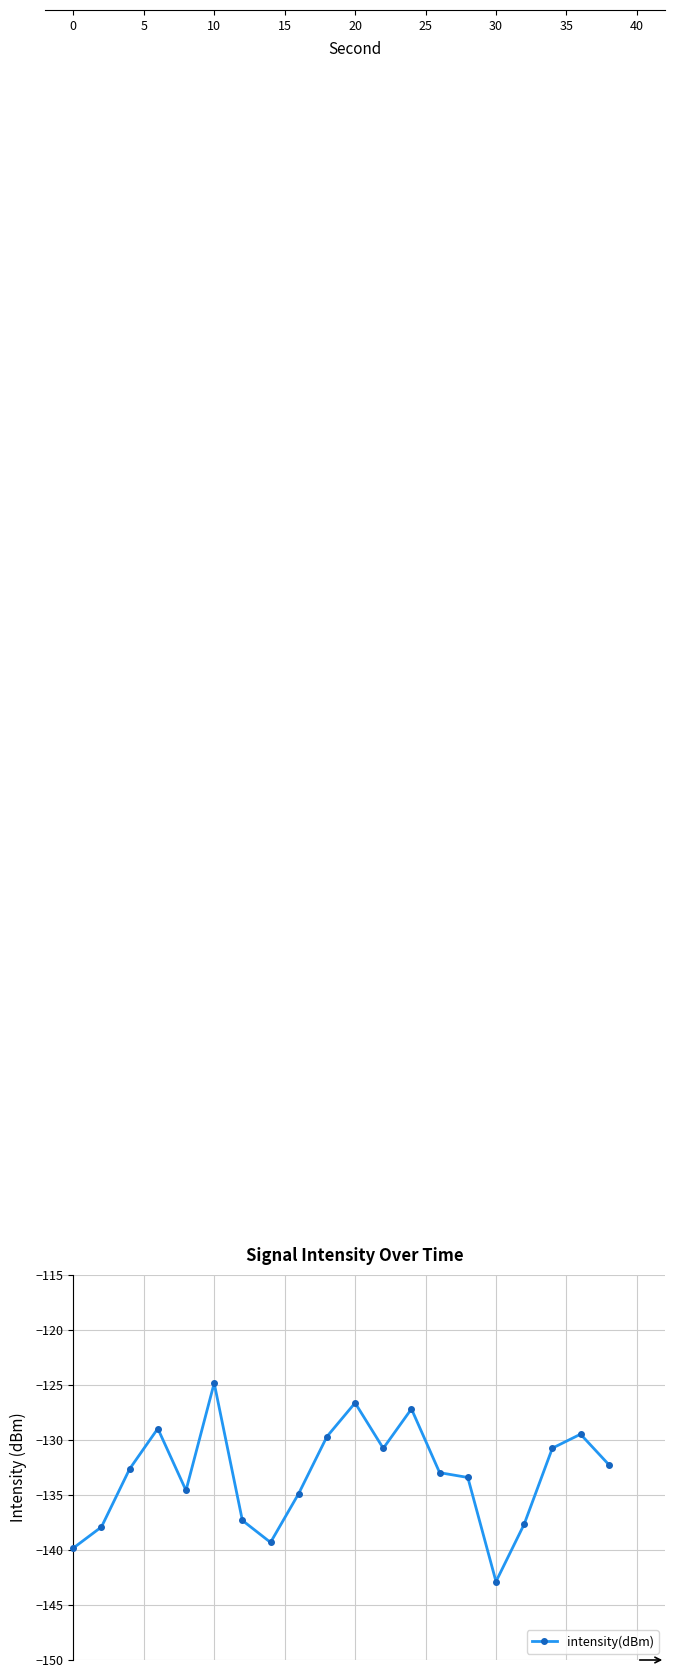

What is the greatest value displayed?

-124.8